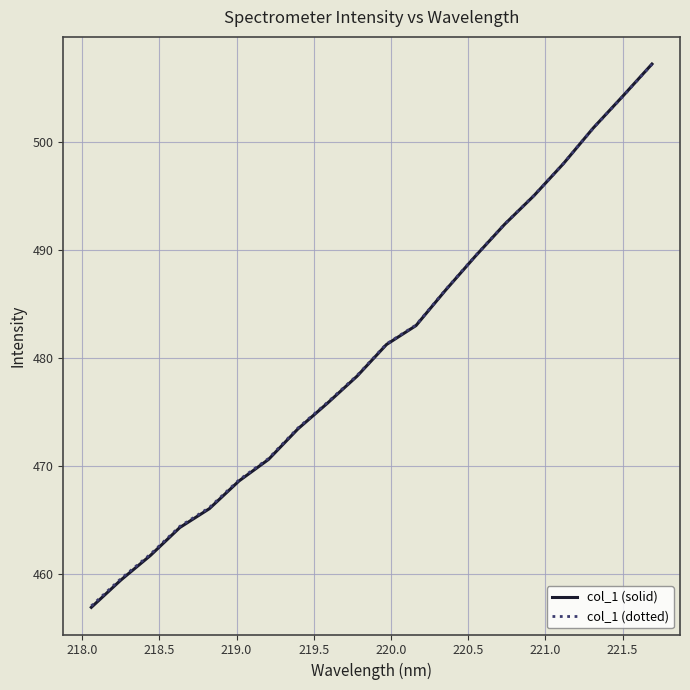

Does the chart display data point markers on the line(s)?

No